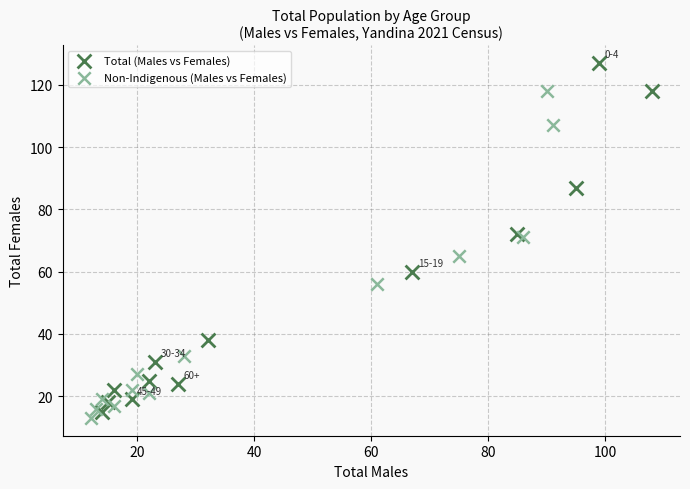

Which series reaches the maximum Y coordinate?

Total (Males vs Females)